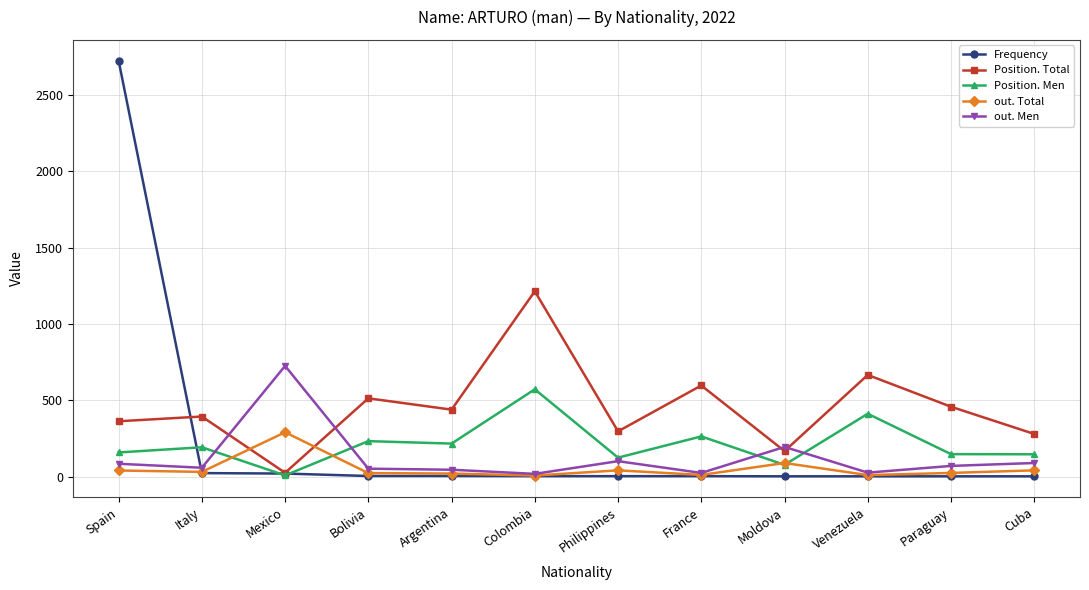

True or false: out. Men has a value of 60 at Italy.

True